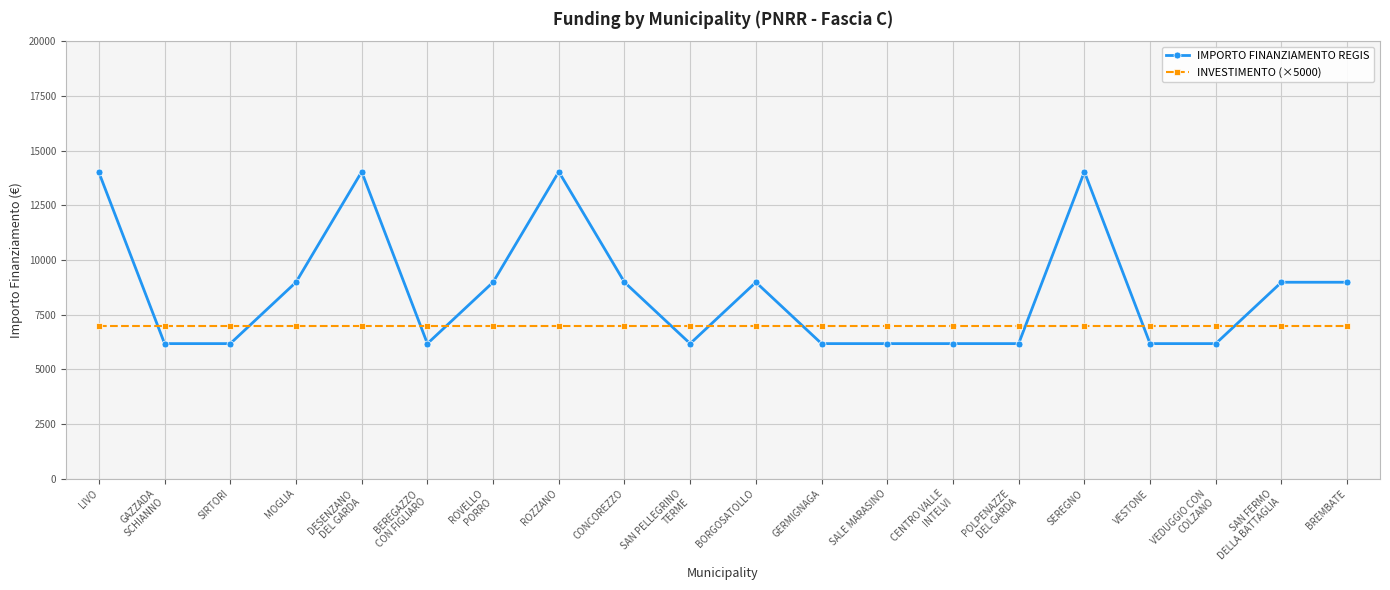

True or false: IMPORTO FINANZIAMENTO REGIS and INVESTIMENTO (×5000) intersect in this chart.

True